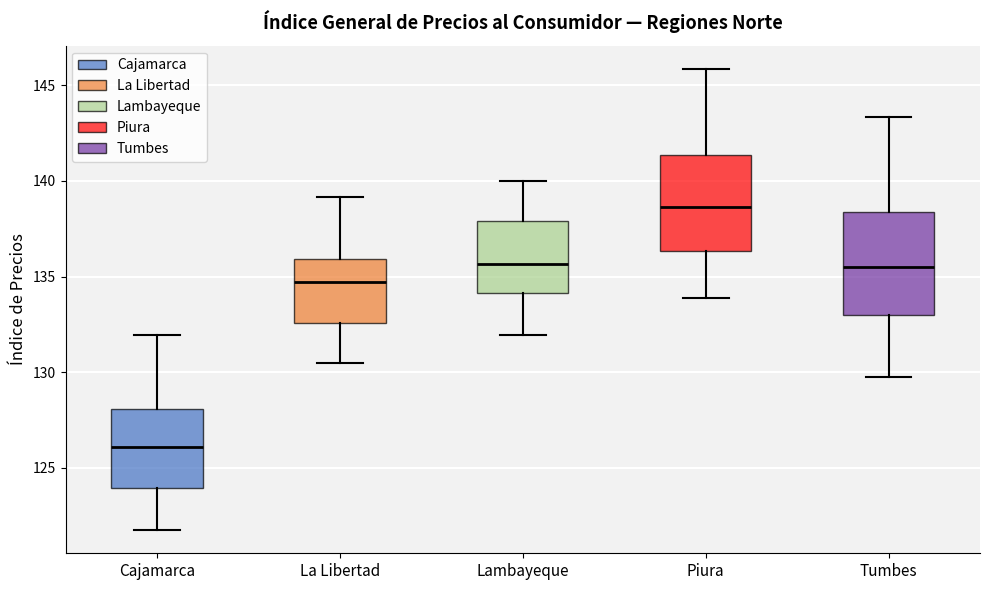

Reading left to right, read every box against the y-axis: the position of its median line, the range the box covers, and the ends of its whiskers. The values are not printed on the chart, so give them approximately, as read against the axis.

Cajamarca: median 126.0, box 124.0 to 128.0, whiskers 121.5 to 132.0
La Libertad: median 134.5, box 132.5 to 136.0, whiskers 130.5 to 139.0
Lambayeque: median 135.5, box 134.0 to 138.0, whiskers 132.0 to 140.0
Piura: median 138.5, box 136.5 to 141.5, whiskers 134.0 to 146.0
Tumbes: median 135.5, box 133.0 to 138.5, whiskers 129.5 to 143.5